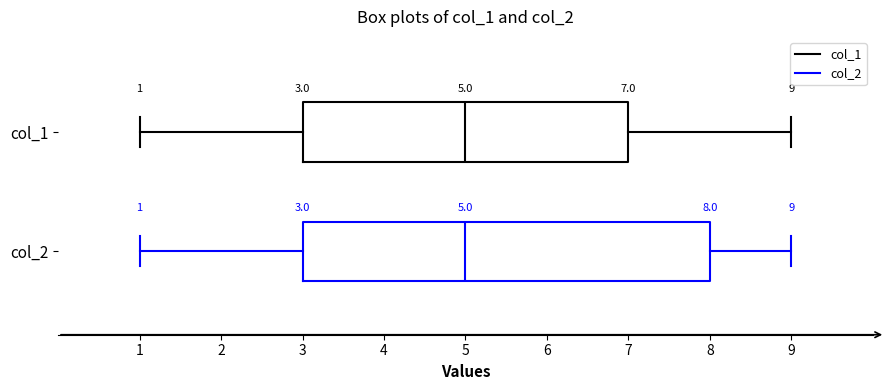

Which box is the widest, from its left edge to its right edge?

col_2